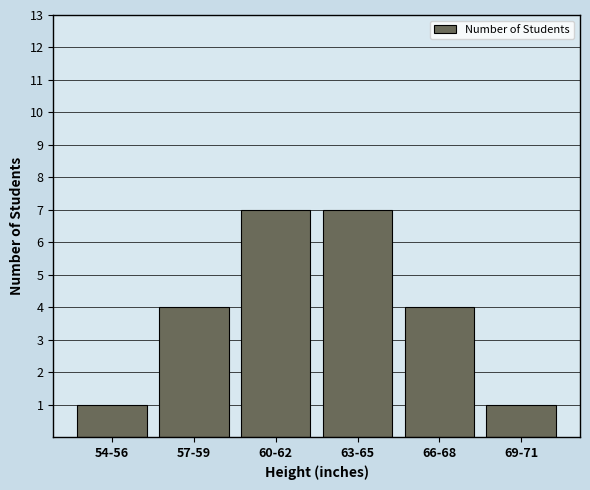

Reading left to right, what are all the values shown in this chart?

54-56=1	57-59=4	60-62=7	63-65=7	66-68=4	69-71=1